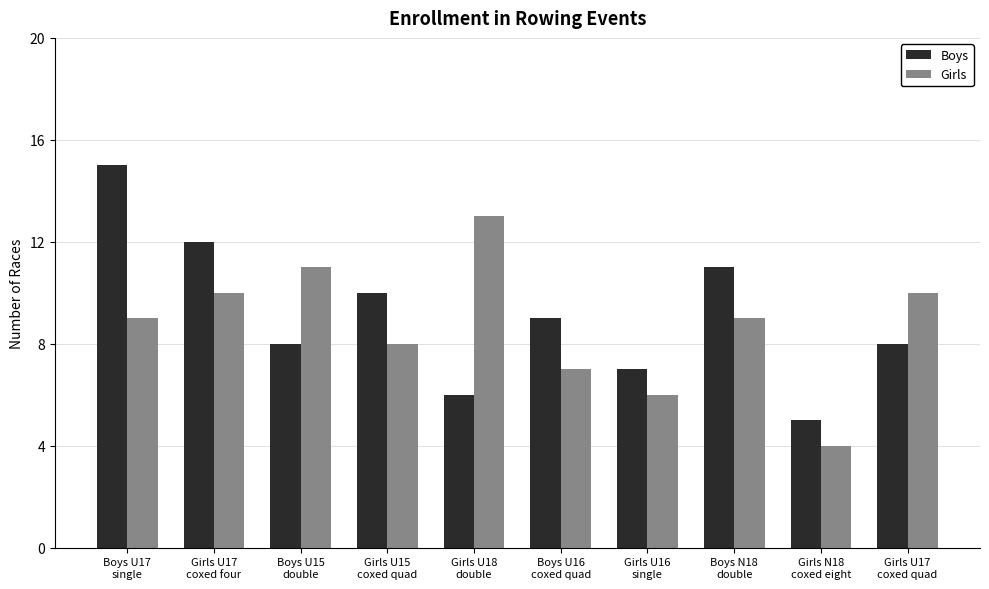

Which series has the largest total across all categories?

Boys